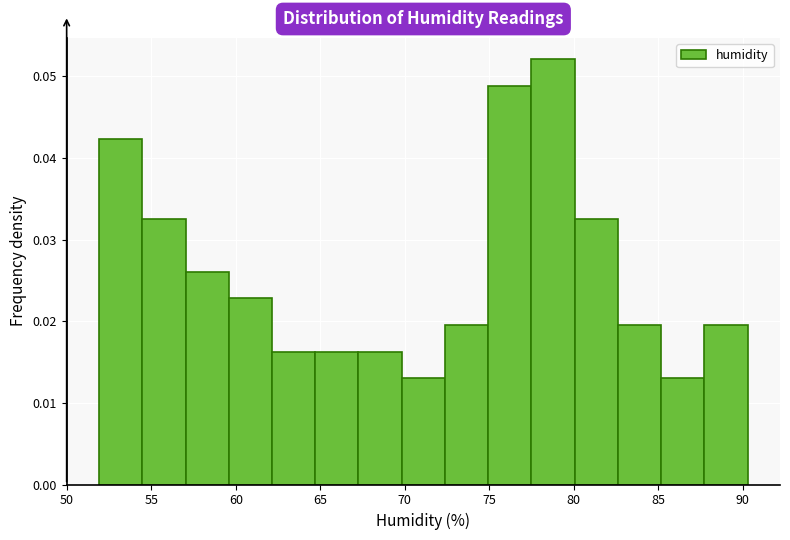

What is the height of the bar covering 67.5 to 70.0 on the x-axis? Neither the bar edges nor the heights are printed on the chart, so give them approximately, as read against the axes.

0.016